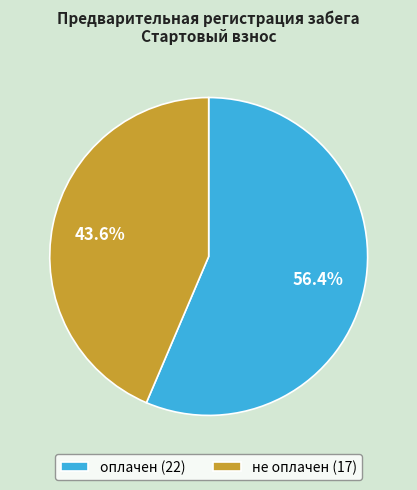

How many slices are in this pie chart?

2